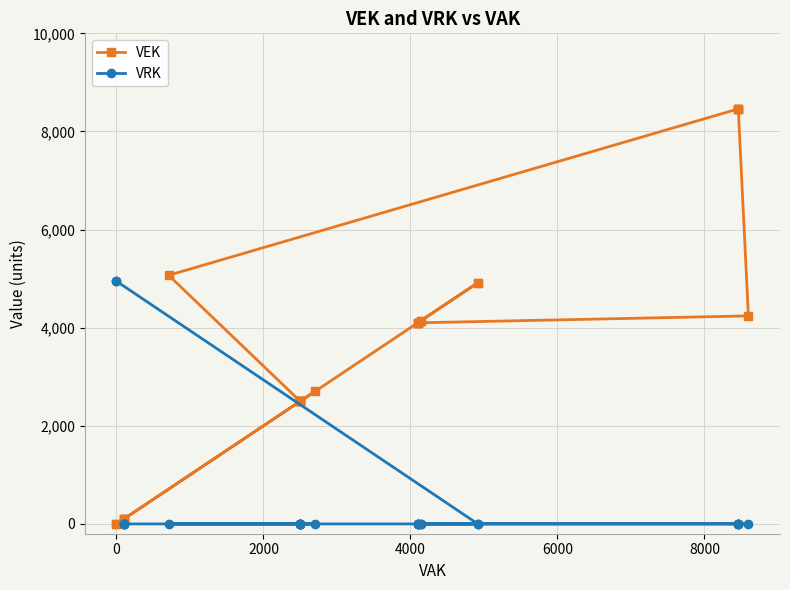

How many lines are shown in the chart?

2